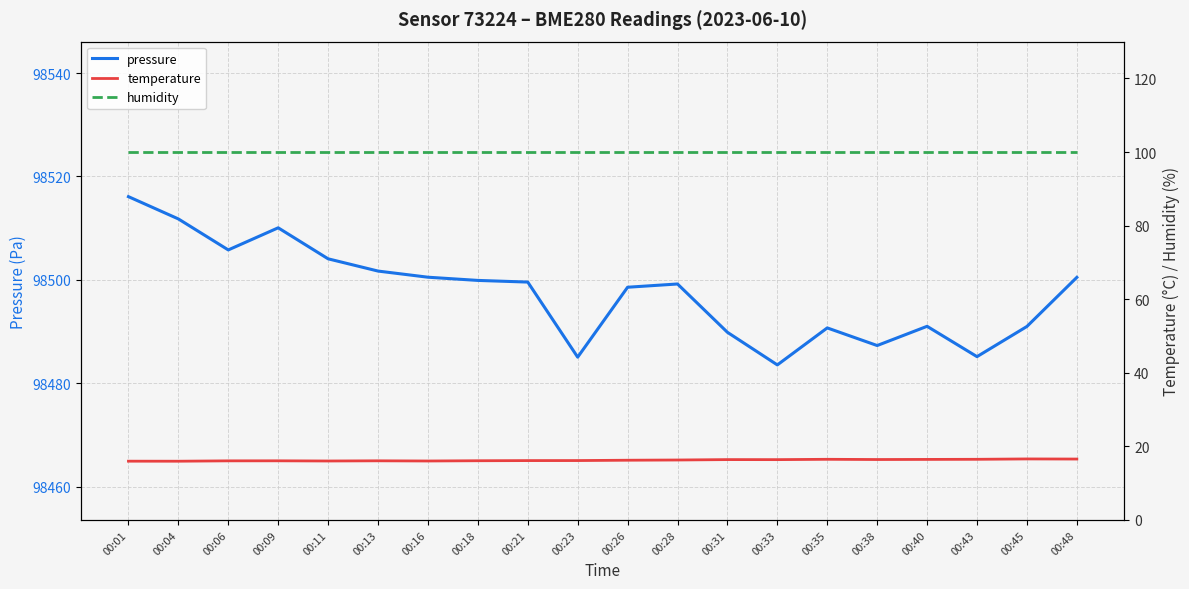

At which category does the chart reach its peak across all series?

00:01